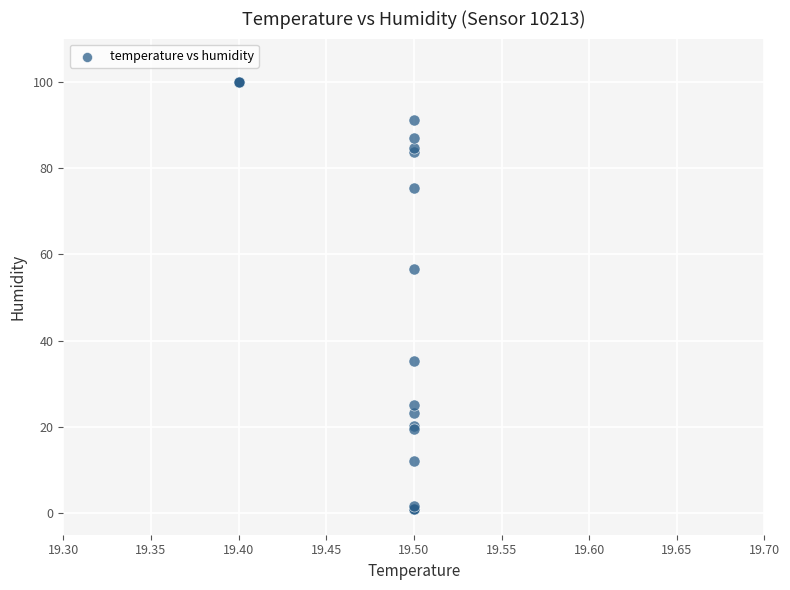

What Y value in the scatter plot is closest to 50?

56.7